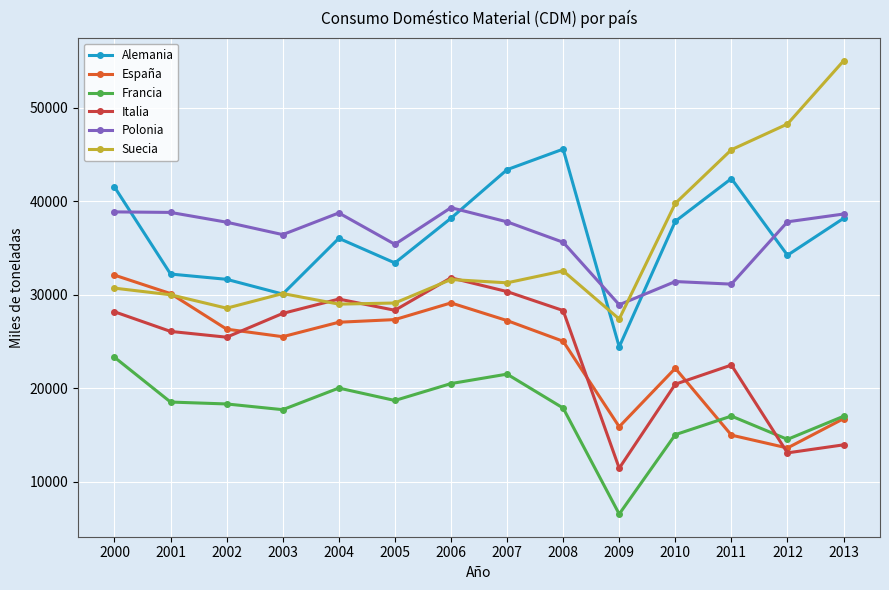

Is the value of España at 2012 greater than the value of Polonia at 2006?

No